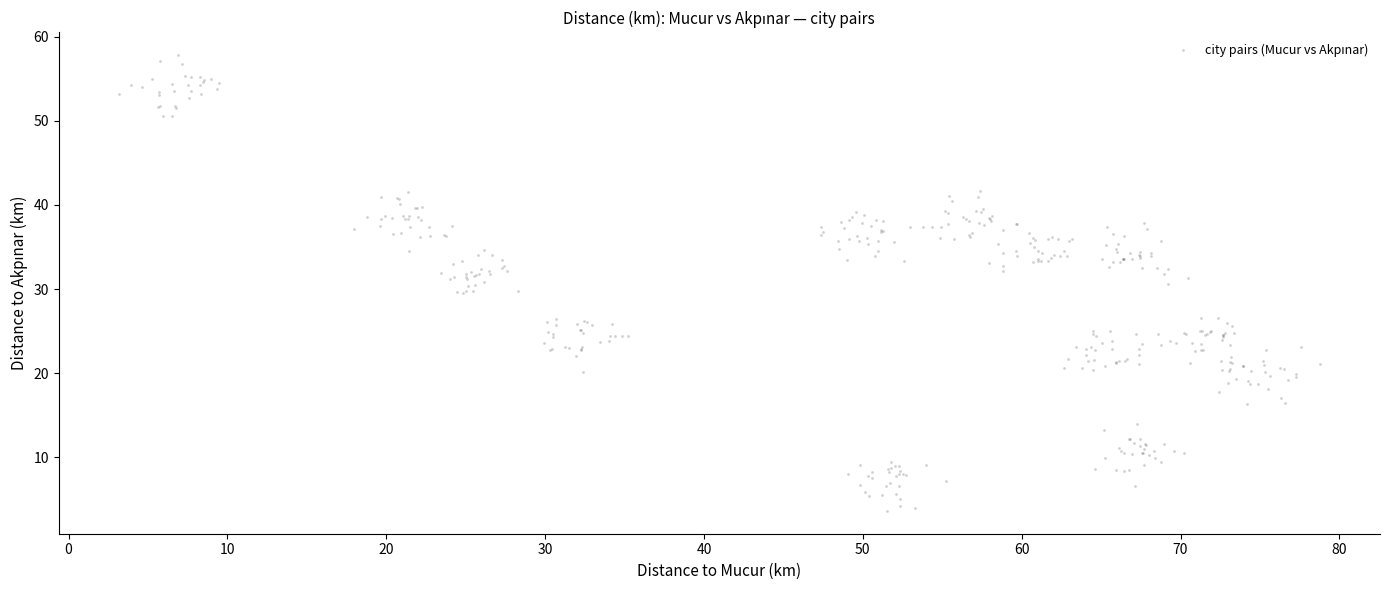

What is the range of Y values (max minus min)?

54.2